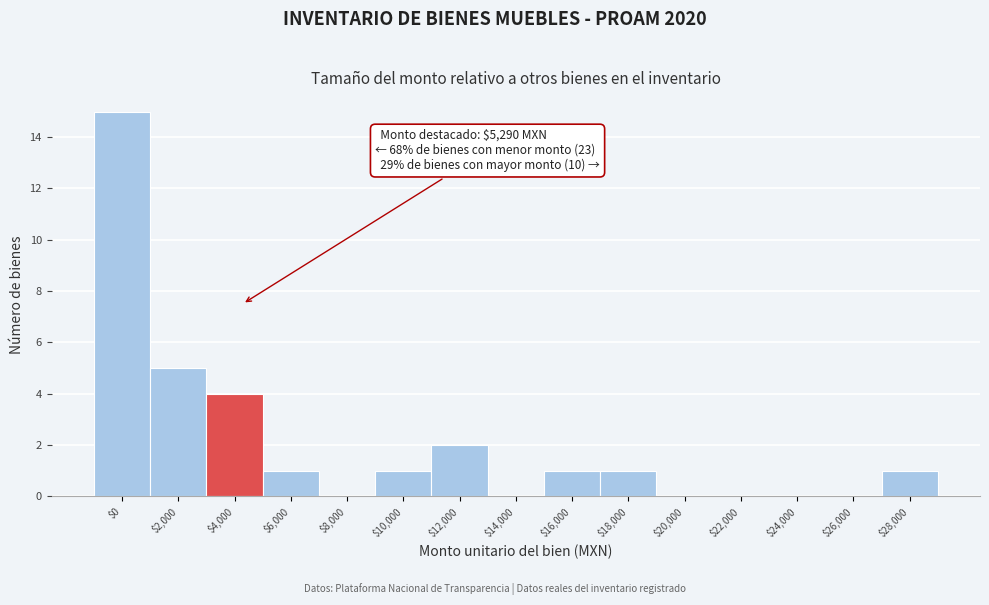

At which category does the chart reach its peak across all series?

$0